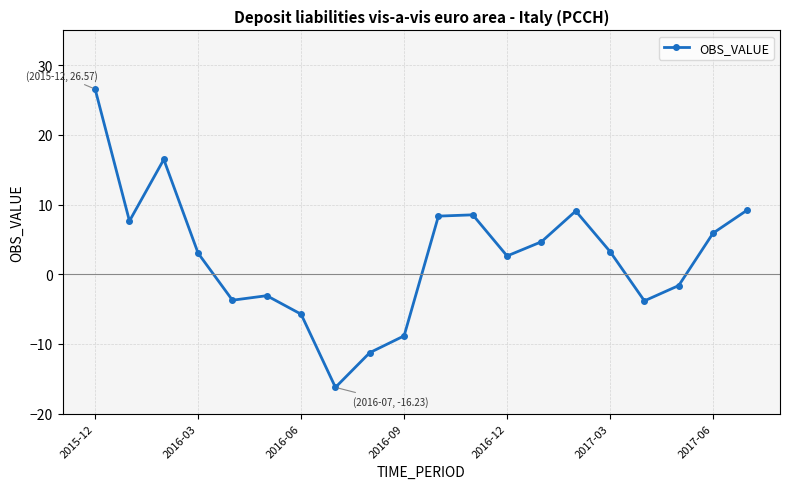

What is the maximum value shown in the chart?

26.6